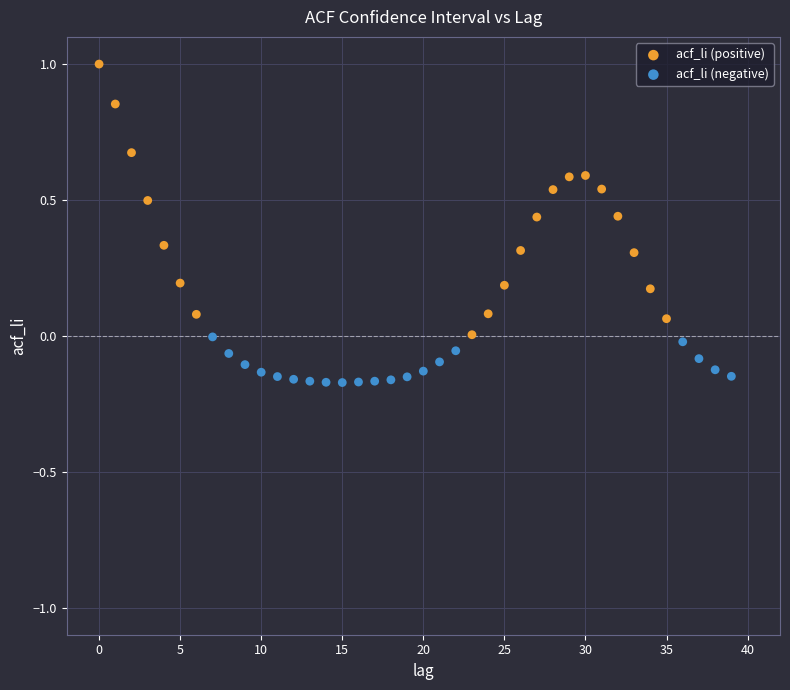

Which series contains the lowest Y value?

acf_li (negative)